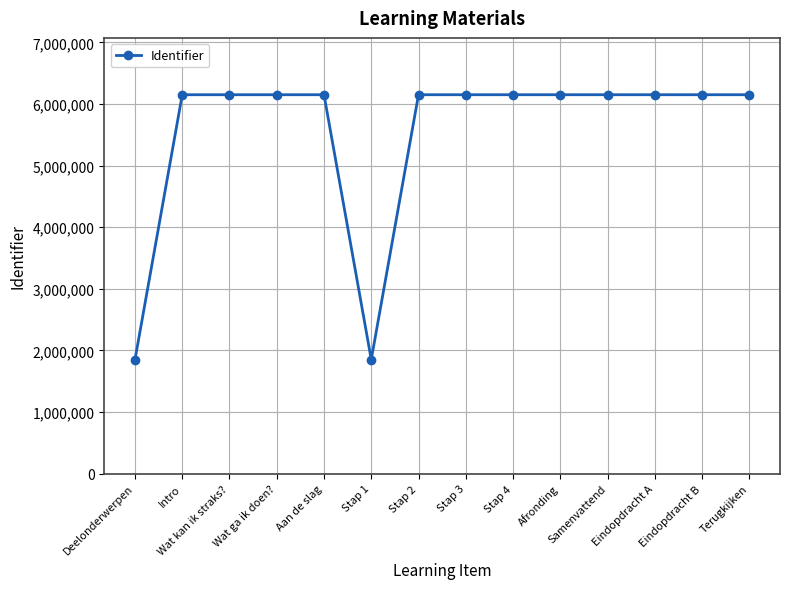

What is the smallest value displayed?

1851033